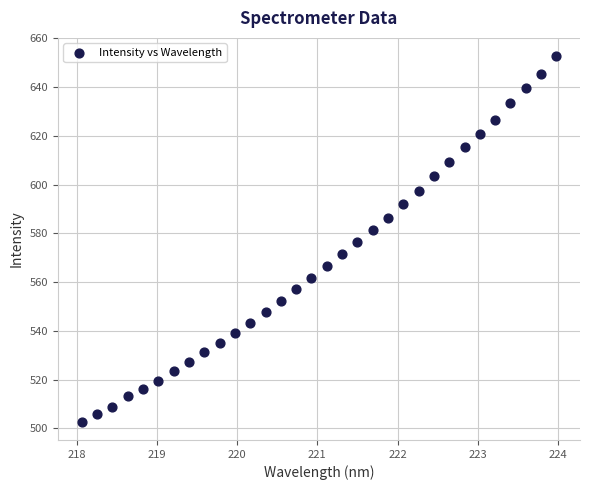

What is the range of X values (max minus min)?

5.9